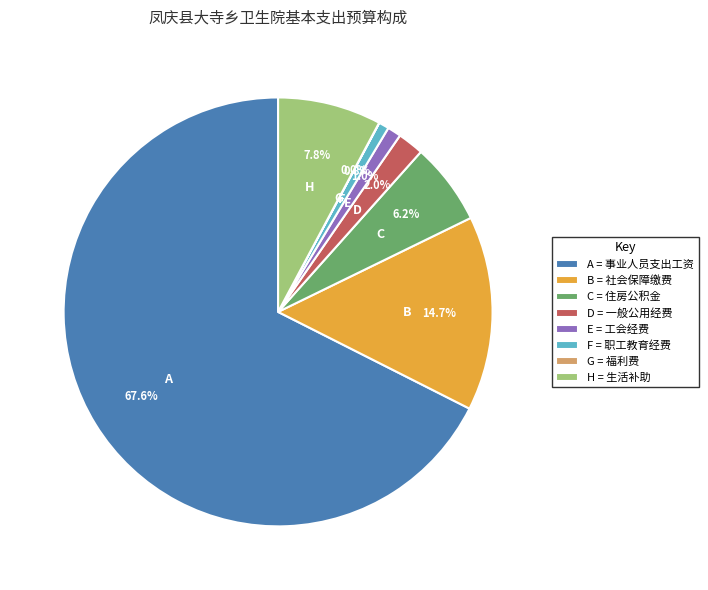

What is the largest slice in the pie chart?

A = 事业人员支出工资